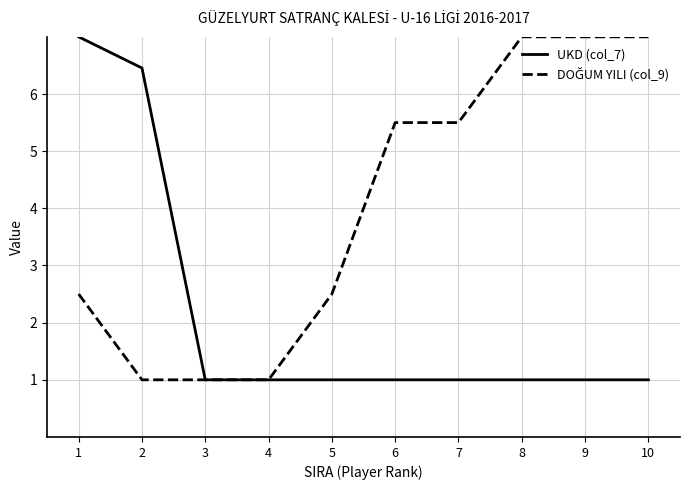

Is it true that UKD (col_7) equals 1.4 at 9?

False